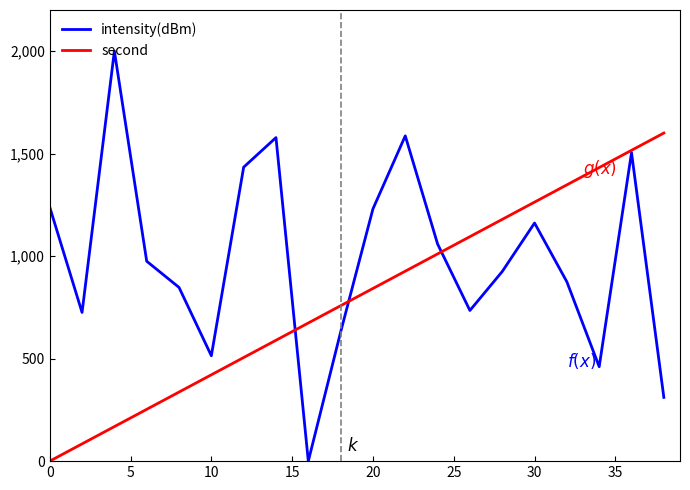

What is the highest value of the second series?

1600.0